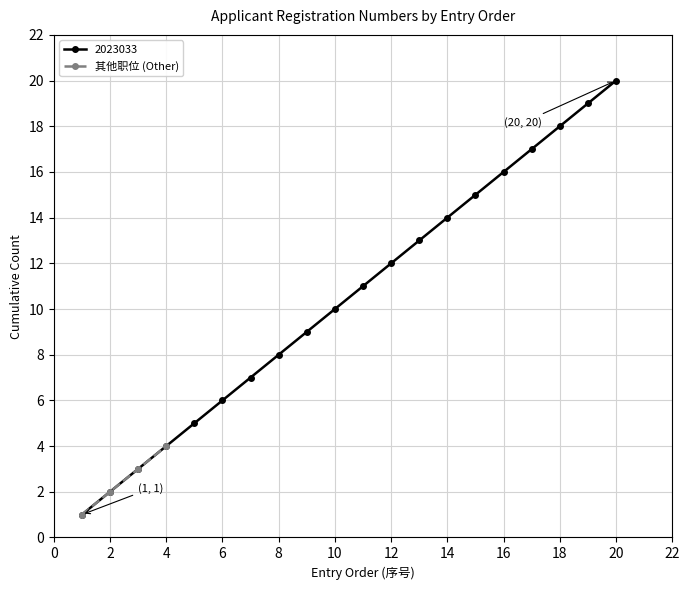

Is it true that 其他职位 (Other) equals 1 at 2?

False